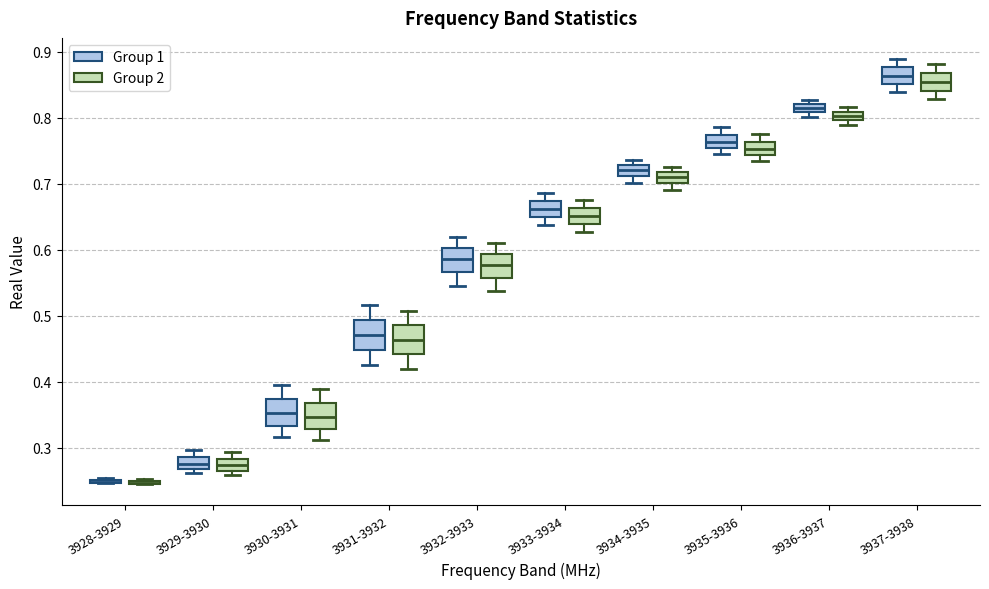

Where is the lower edge of the box for 3934-3935 (Group 1) on the y-axis? The values are not printed on the chart, so give them approximately, as read against the axis.

0.71